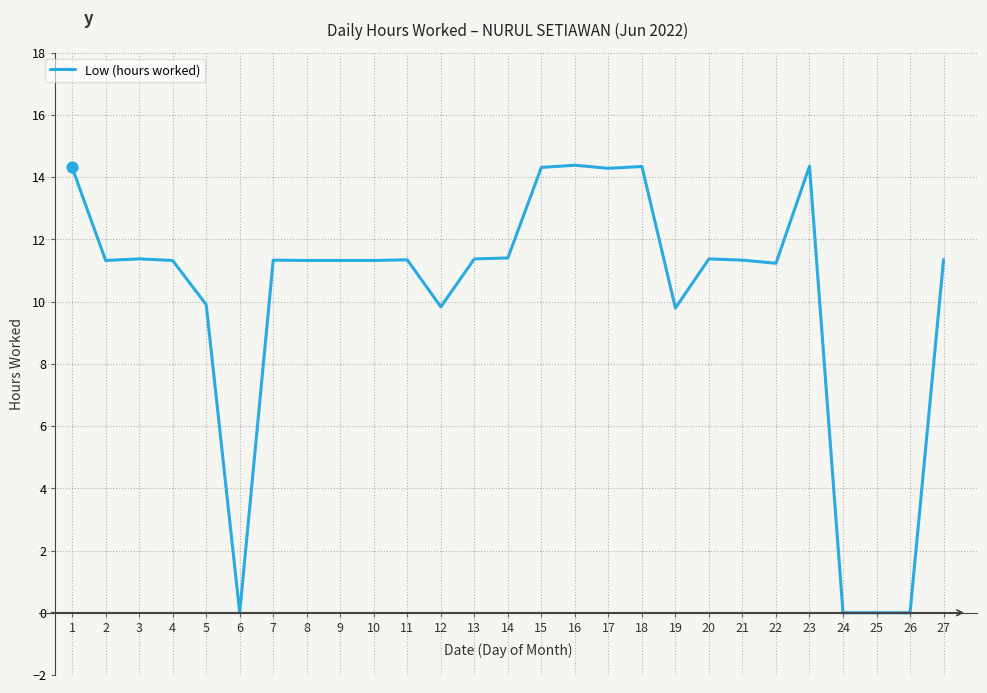

Between 7 and 26, which is larger?

7